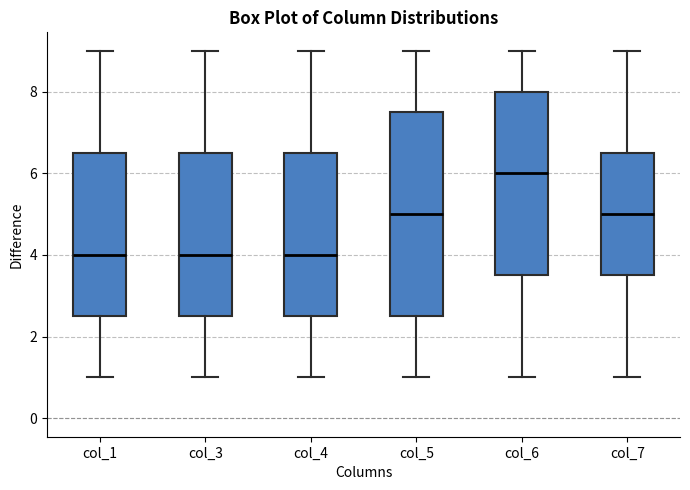

Reading left to right, transcribe this box plot: for each box, give where its median line is, the range the box spans, and where its two whiskers end, as read against the y-axis. The values are not printed on the chart, so give them approximately, as read against the axis.

col_1: median 4.0, box 2.6 to 6.6, whiskers 1.0 to 9.0
col_3: median 4.0, box 2.6 to 6.6, whiskers 1.0 to 9.0
col_4: median 4.0, box 2.6 to 6.6, whiskers 1.0 to 9.0
col_5: median 5.0, box 2.6 to 7.6, whiskers 1.0 to 9.0
col_6: median 6.0, box 3.6 to 8.0, whiskers 1.0 to 9.0
col_7: median 5.0, box 3.6 to 6.6, whiskers 1.0 to 9.0